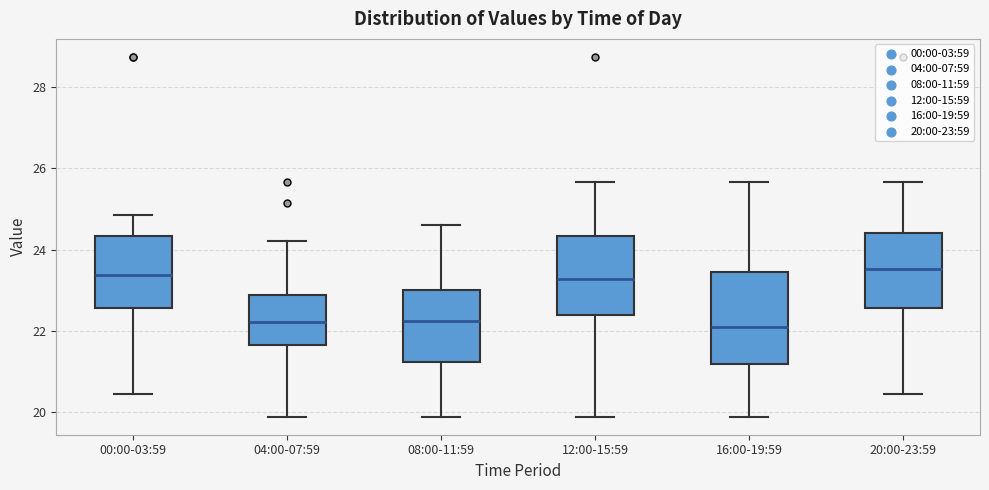

Reading left to right, read every box against the y-axis: the position of its median line, the range the box covers, and the ends of its whiskers. The values are not printed on the chart, so give them approximately, as read against the axis.

00:00-03:59: median 23.4, box 22.6 to 24.4, whiskers 20.4 to 24.8
04:00-07:59: median 22.2, box 21.6 to 22.8, whiskers 19.8 to 24.2
08:00-11:59: median 22.2, box 21.2 to 23.0, whiskers 19.8 to 24.6
12:00-15:59: median 23.2, box 22.4 to 24.4, whiskers 19.8 to 25.6
16:00-19:59: median 22.0, box 21.2 to 23.4, whiskers 19.8 to 25.6
20:00-23:59: median 23.6, box 22.6 to 24.4, whiskers 20.4 to 25.6